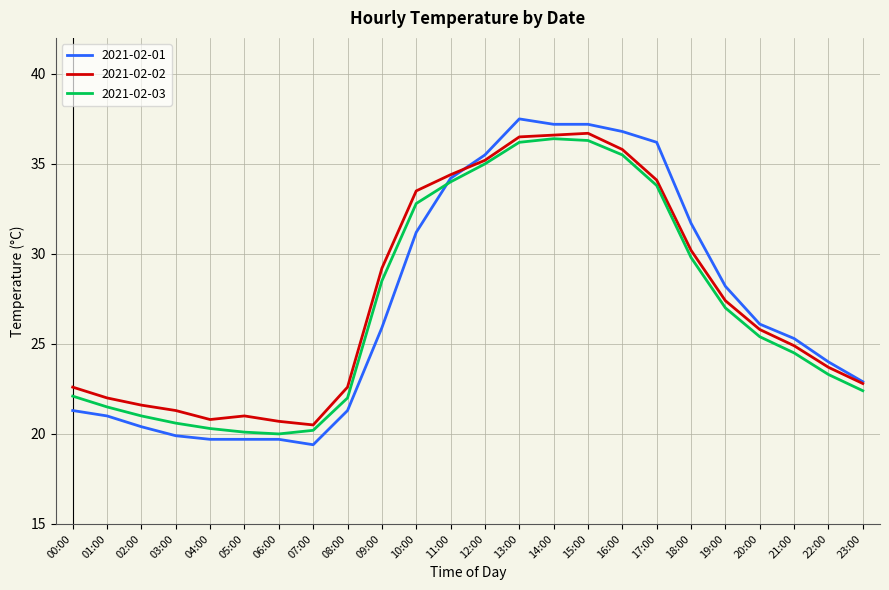

What position from the right is 11:00?

13